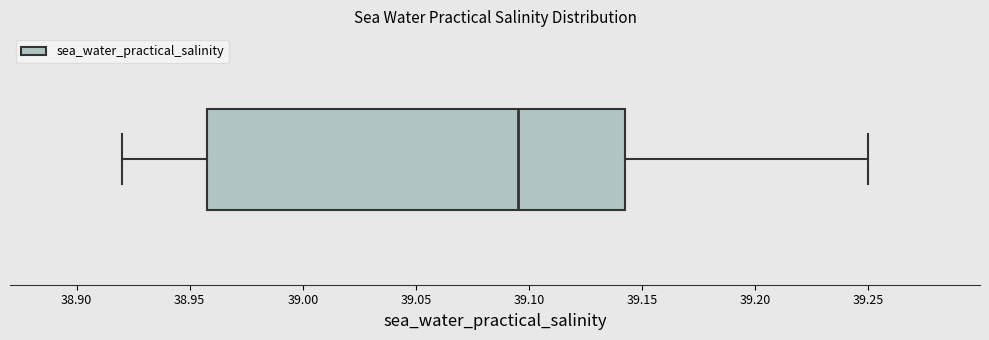

Transcribe this box plot: give where the median line is, the range the box spans, and where the two whiskers end, as read against the x-axis. The values are not printed on the chart, so give them approximately, as read against the axis.

median 39.095, box 38.960 to 39.145, whiskers 38.920 to 39.250